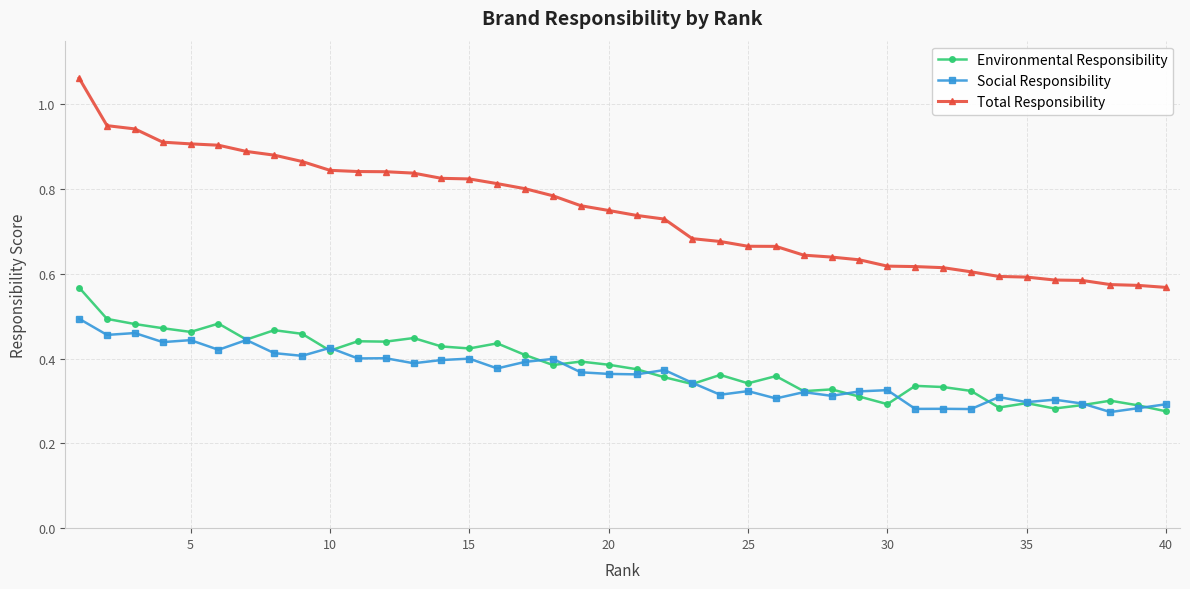

True or false: Social Responsibility has more than 1 points higher than both neighbors.

True